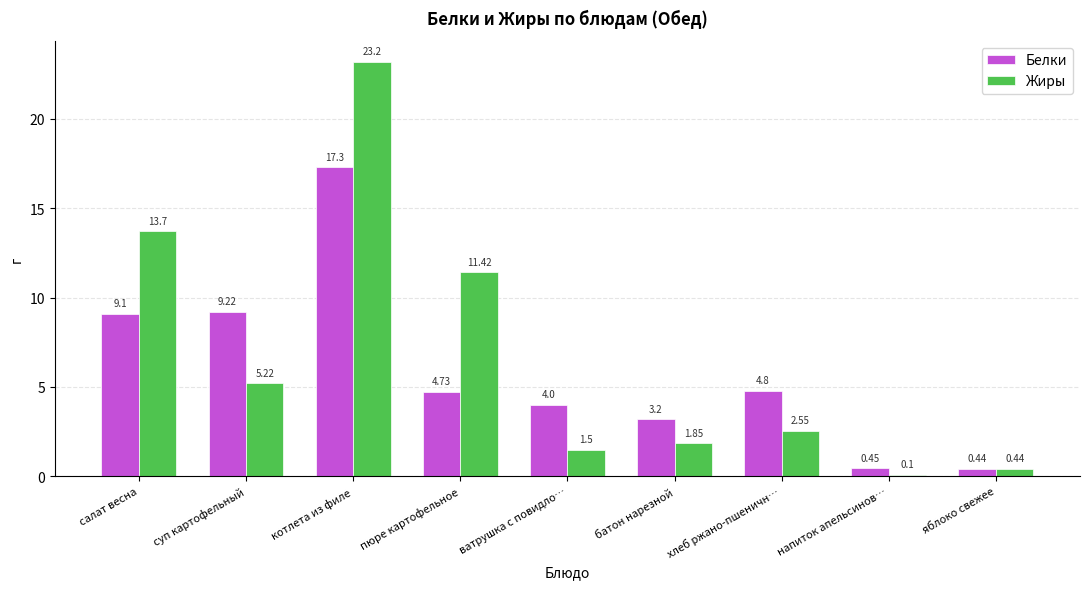

Which series changed the most between пюре картофельное and напиток апельсинов…?

Жиры